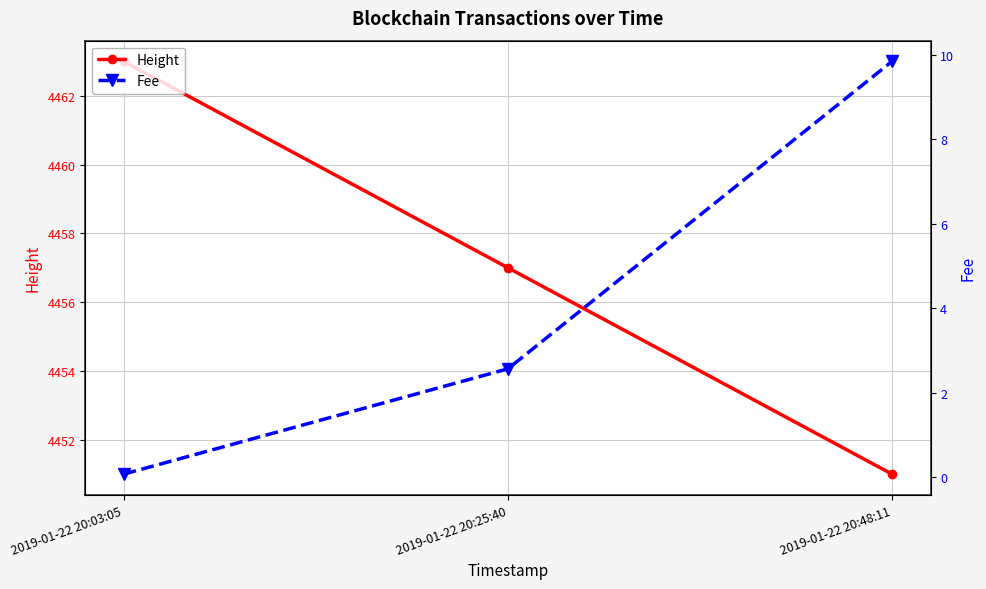

What is the sum of all Fee values?

12.5